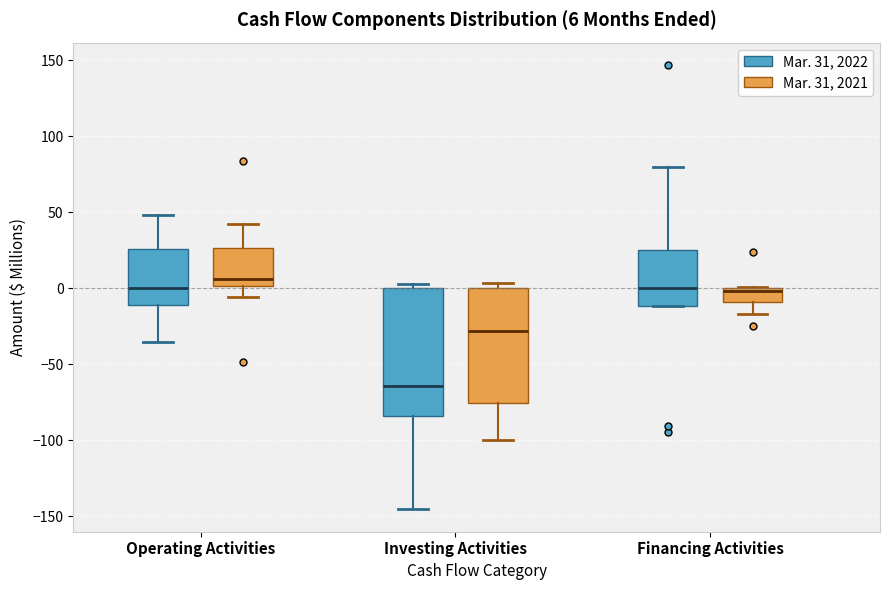

Which box has the highest median line?

Operating Activities (Mar. 31, 2021)